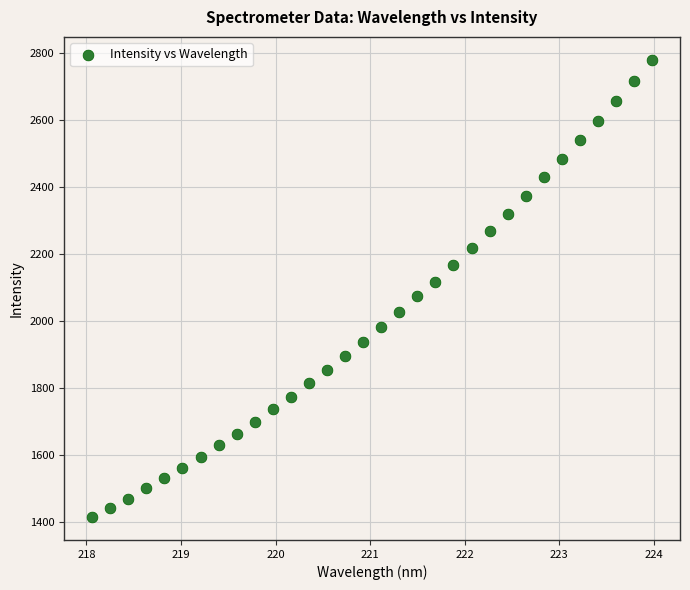

What is the range of X values (max minus min)?

5.9